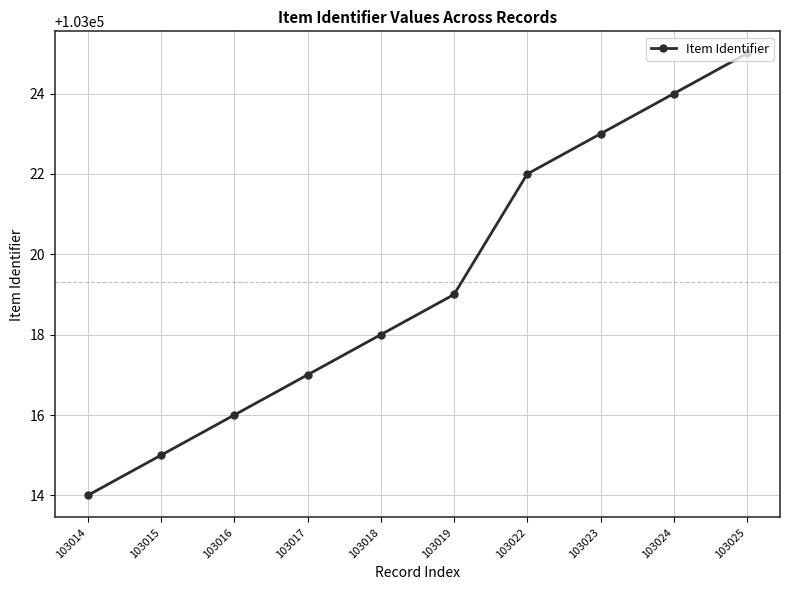

What is the approximate value at 103024?

103024